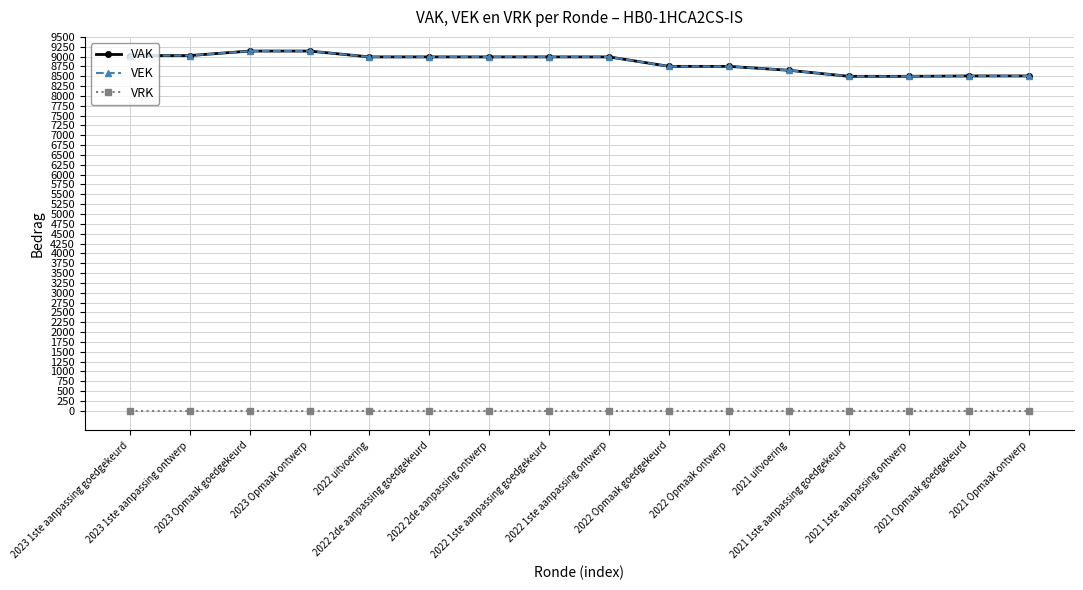

Rank the series at 2022 1ste aanpassing ontwerp from lowest to highest value.

VRK, VAK, VEK